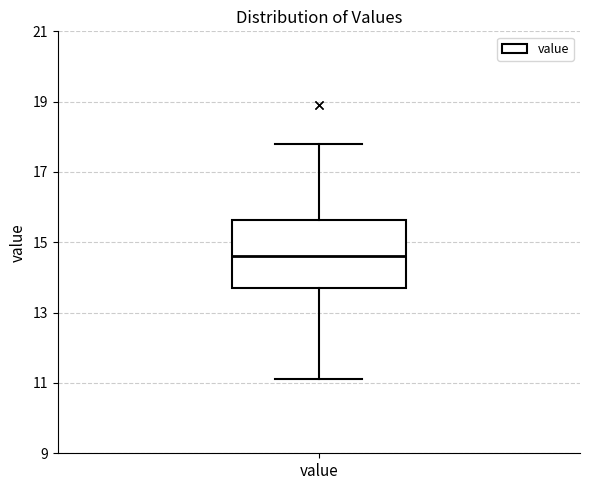

Where is the lower edge of the box for value on the y-axis? The values are not printed on the chart, so give them approximately, as read against the axis.

13.8